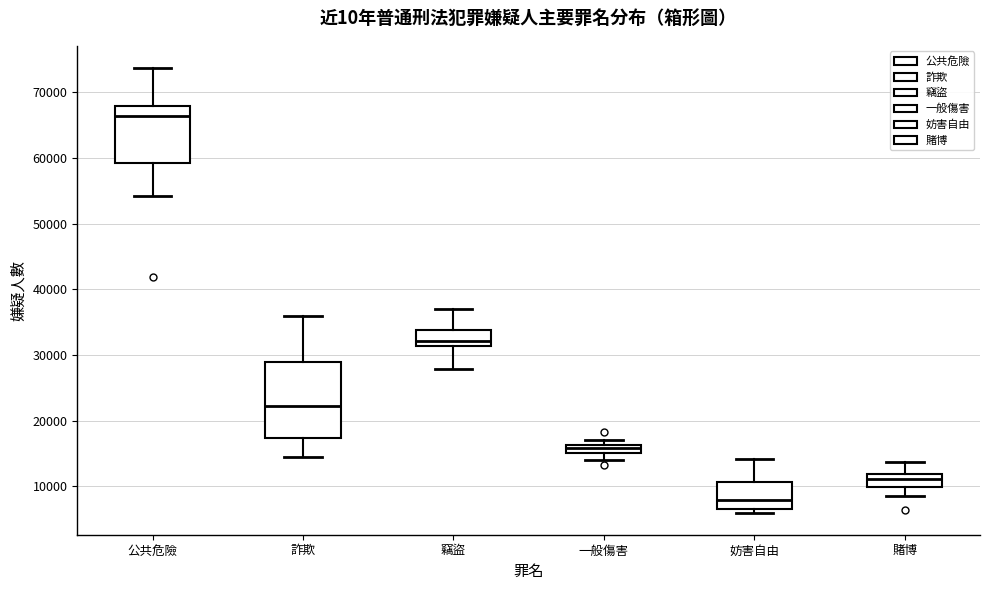

Comparing the boxes themselves (not the whiskers), which one is the tallest?

詐欺